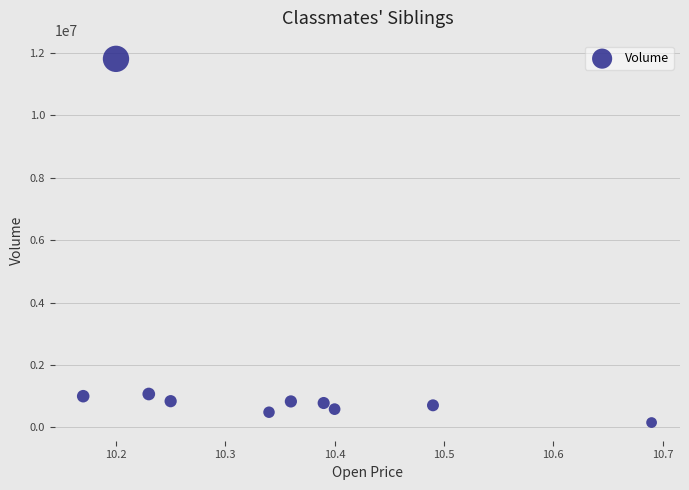

What is the range of Y values (max minus min)?

11663500